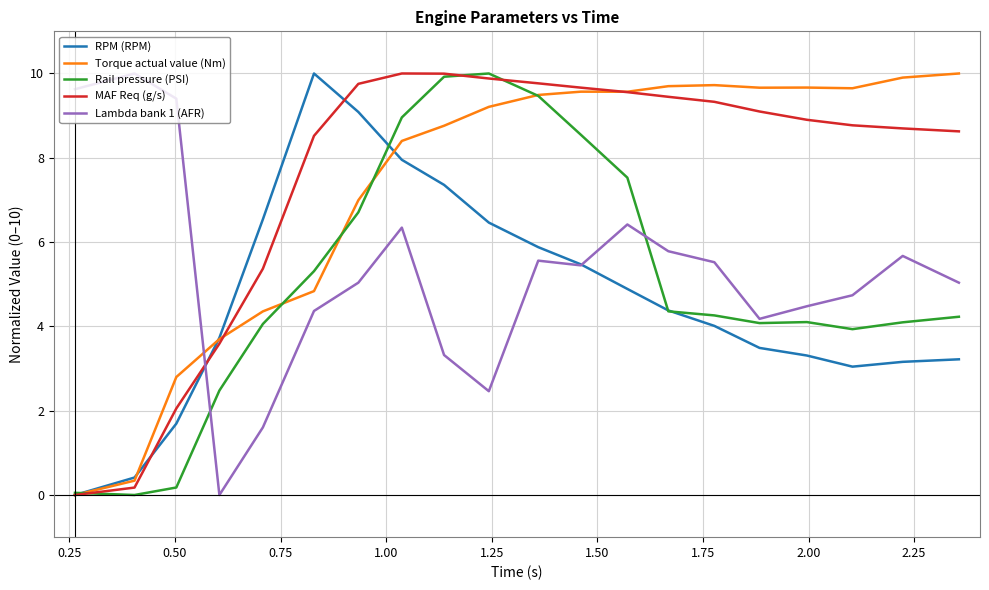

What is the maximum value shown in the chart?

10.0